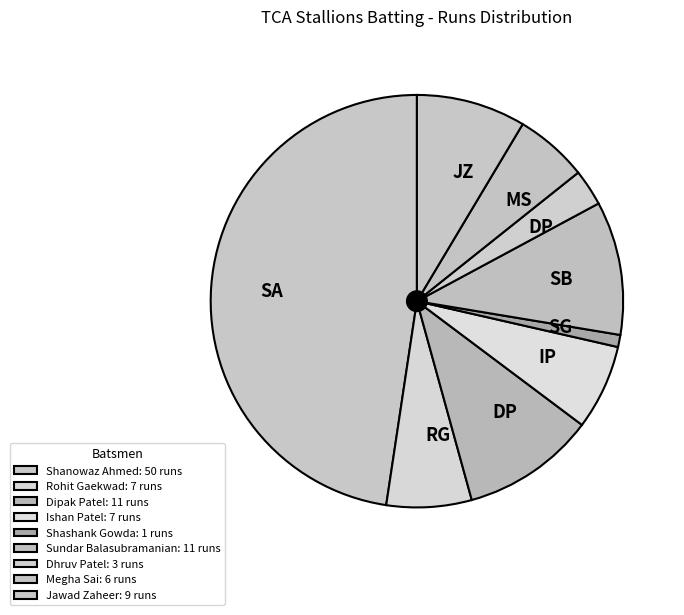

How many segments does this pie chart have?

9